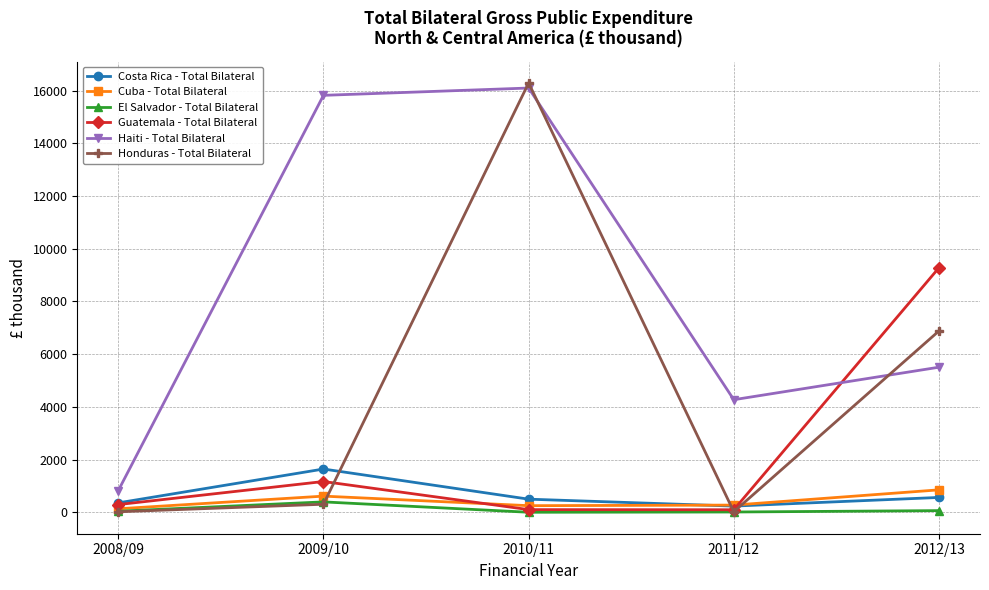

At which label is Costa Rica - Total Bilateral closest to 937?

2012/13